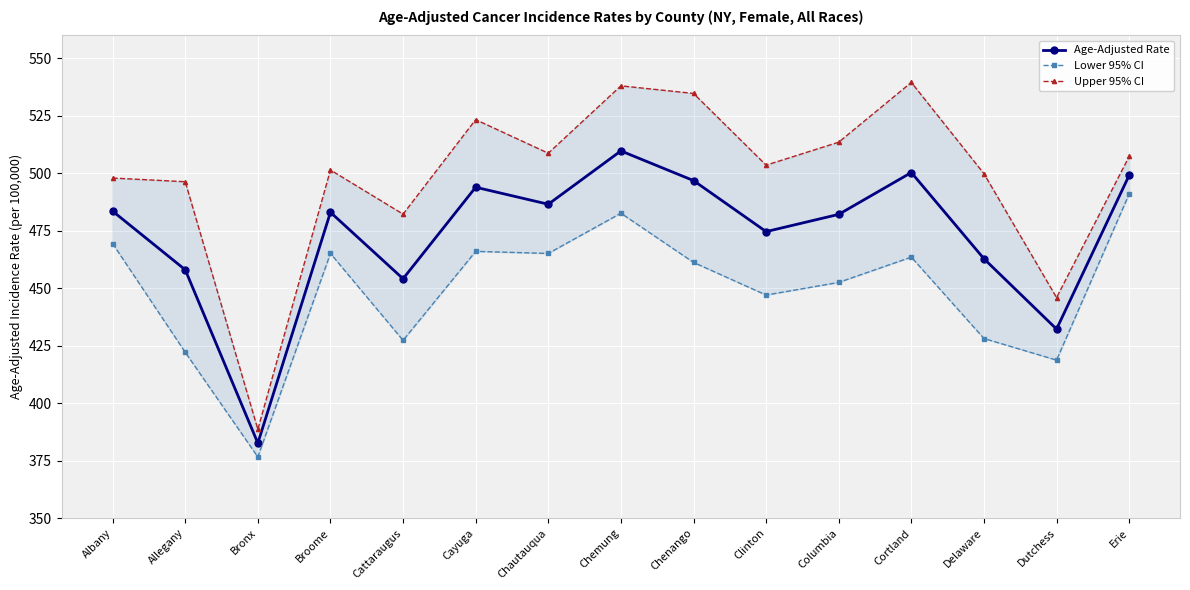

Is it true that Upper 95% CI equals 739.6 at Cattaraugus?

False